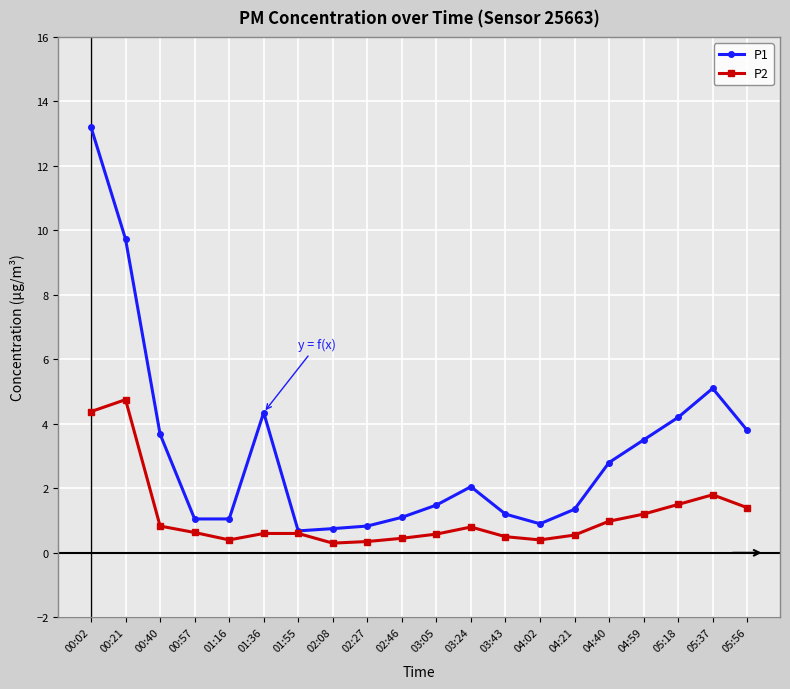

What is the minimum value for P1?

0.7